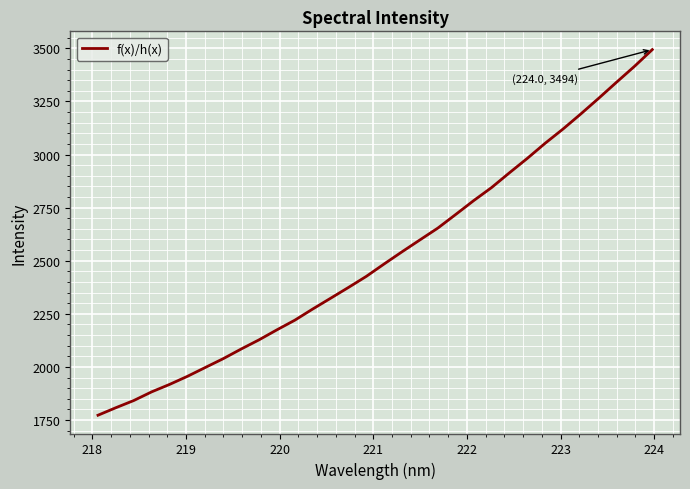

What is the difference between the maximum and minimum values?

1721.0